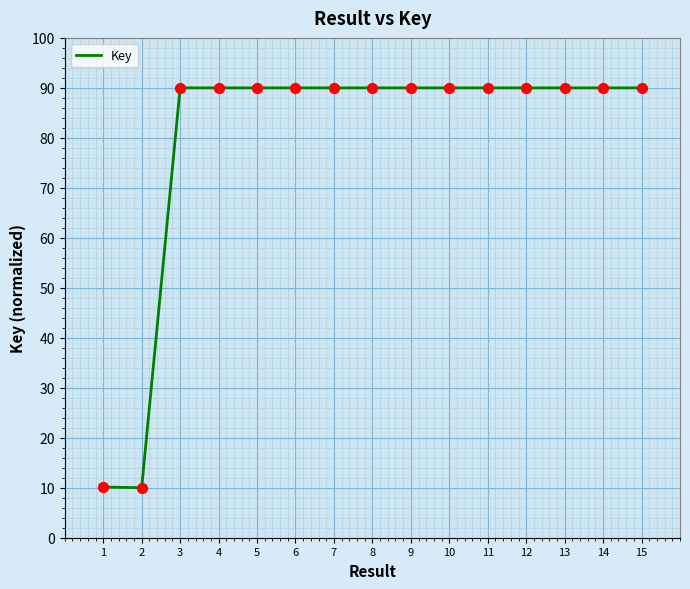

Approximately how many times larger is the value at 15 compared to 2?

9.0